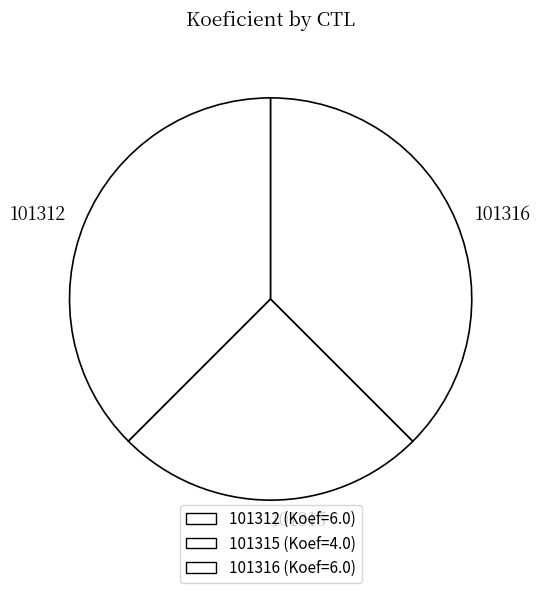

Which slice is the smallest?

101315